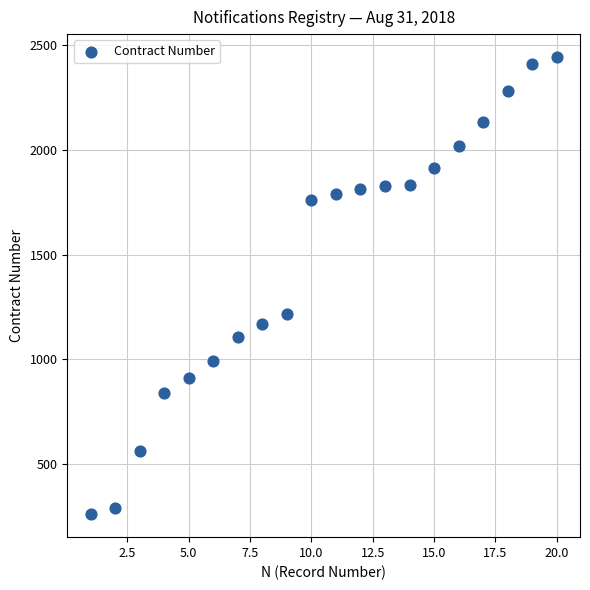

What Y value in the scatter plot is closest to 1352?

1218